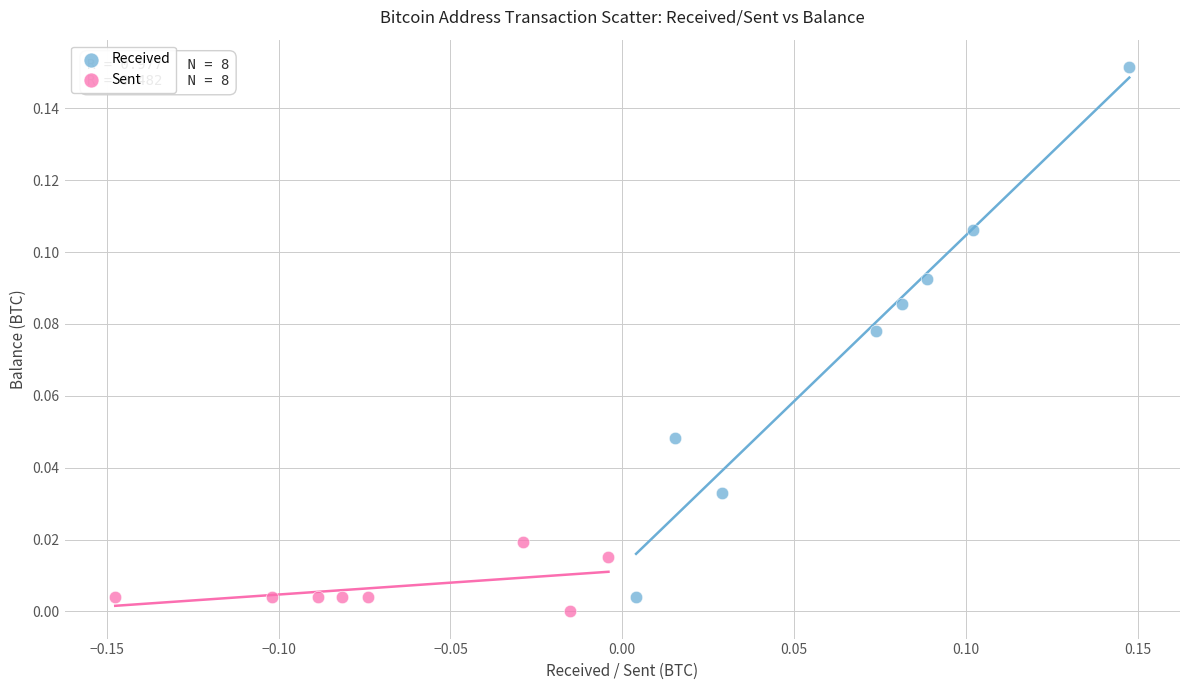

Which series has the widest spread of Y values?

Received